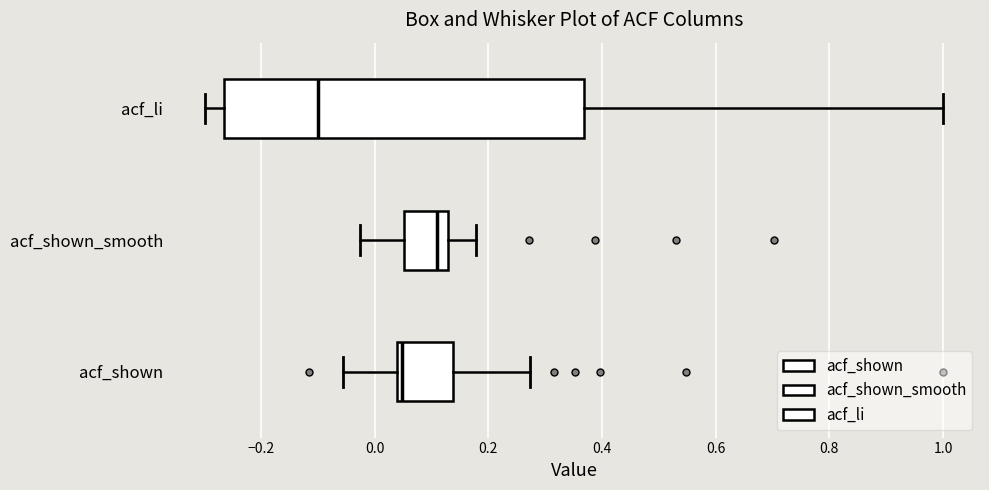

Which box has the furthest to the left median line?

acf_li